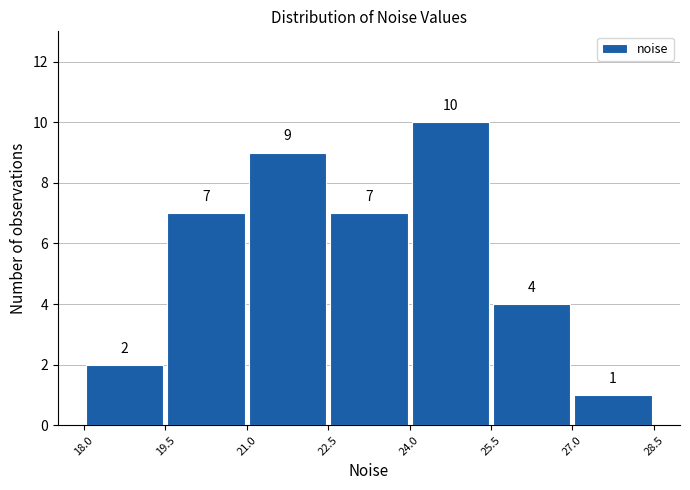

Reading left to right, transcribe this chart: for each bar, give the range it covers on the x-axis and its height.

18.0 to 19.5: 2
19.5 to 21.0: 7
21.0 to 22.5: 9
22.5 to 24.0: 7
24.0 to 25.5: 10
25.5 to 27.0: 4
27.0 to 28.5: 1